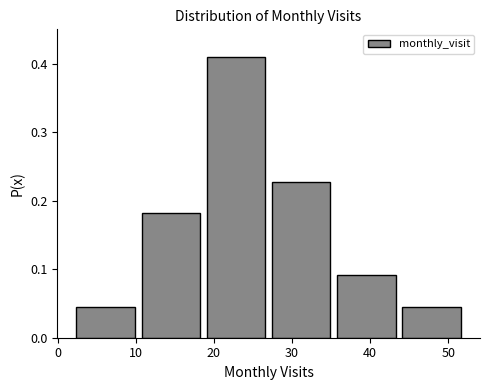

What is the height of the bar covering 44 to 52 on the x-axis? Neither the bar edges nor the heights are printed on the chart, so give them approximately, as read against the axes.

0.05